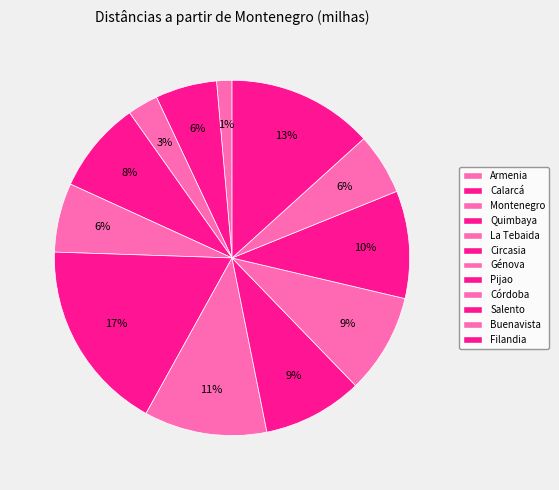

Is there any slice that represents more than half of the pie?

No